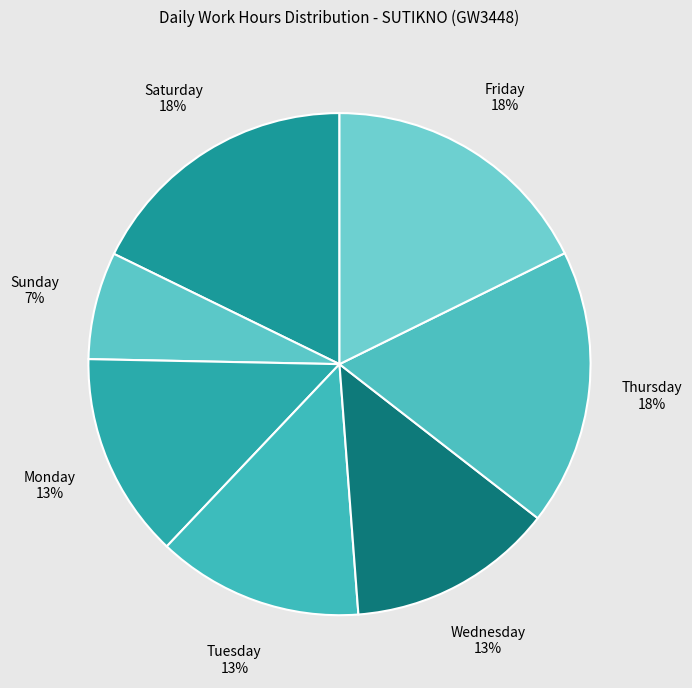

How many segments does this pie chart have?

7